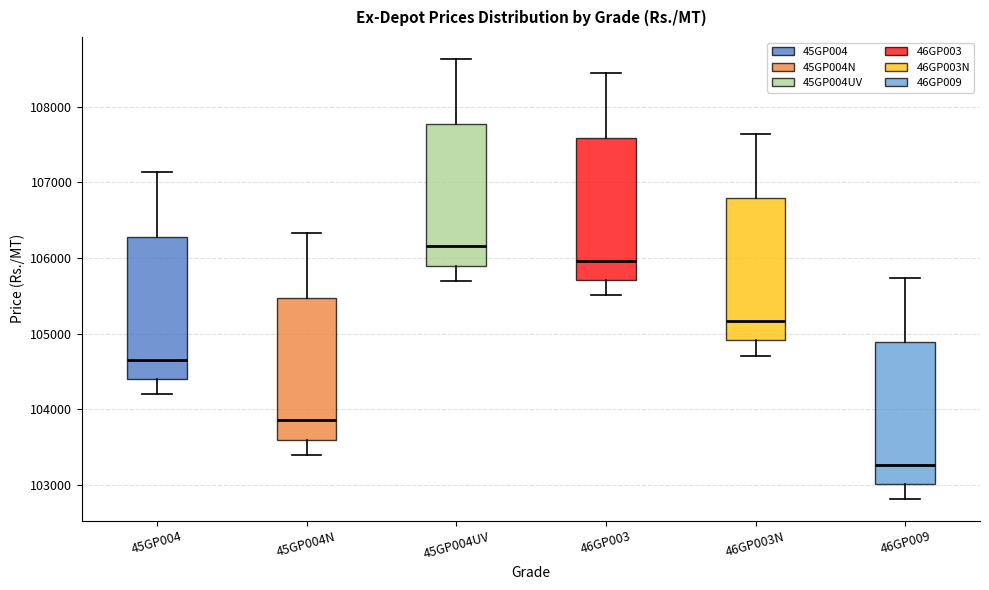

Reading left to right, read every box against the y-axis: the position of its median line, the range the box covers, and the ends of its whiskers. The values are not printed on the chart, so give them approximately, as read against the axis.

45GP004: median 104700, box 104400 to 106300, whiskers 104200 to 107100
45GP004N: median 103900, box 103600 to 105500, whiskers 103400 to 106300
45GP004UV: median 106200, box 105900 to 107800, whiskers 105700 to 108600
46GP003: median 106000, box 105700 to 107600, whiskers 105500 to 108400
46GP003N: median 105200, box 104900 to 106800, whiskers 104700 to 107600
46GP009: median 103300, box 103000 to 104900, whiskers 102800 to 105700